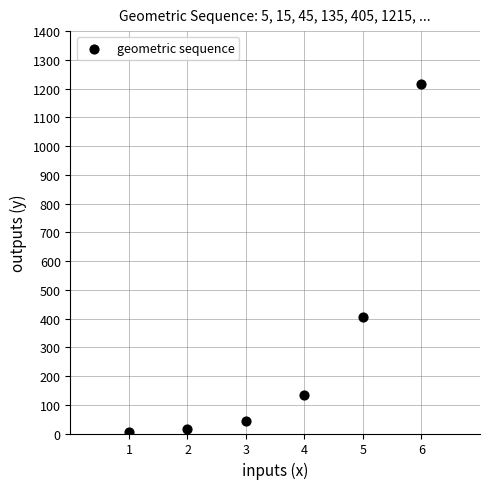

What Y value in the scatter plot is closest to 610?

405